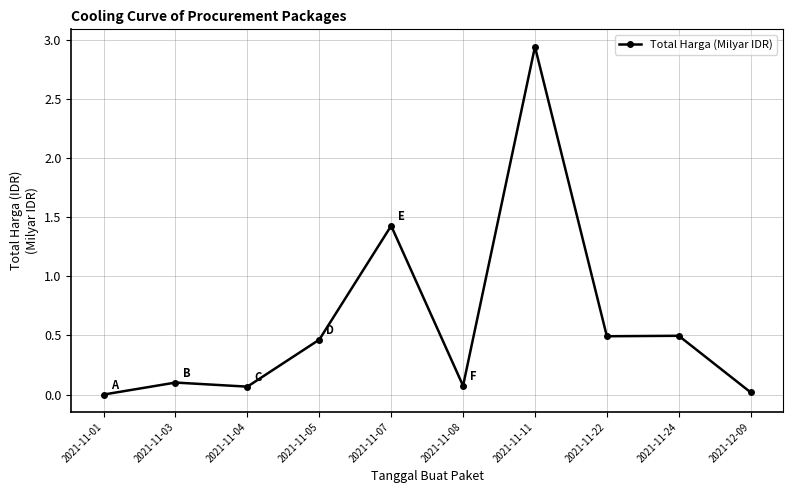

Approximately how many times larger is the value at 2021-11-11 compared to 2021-11-07?

2.1